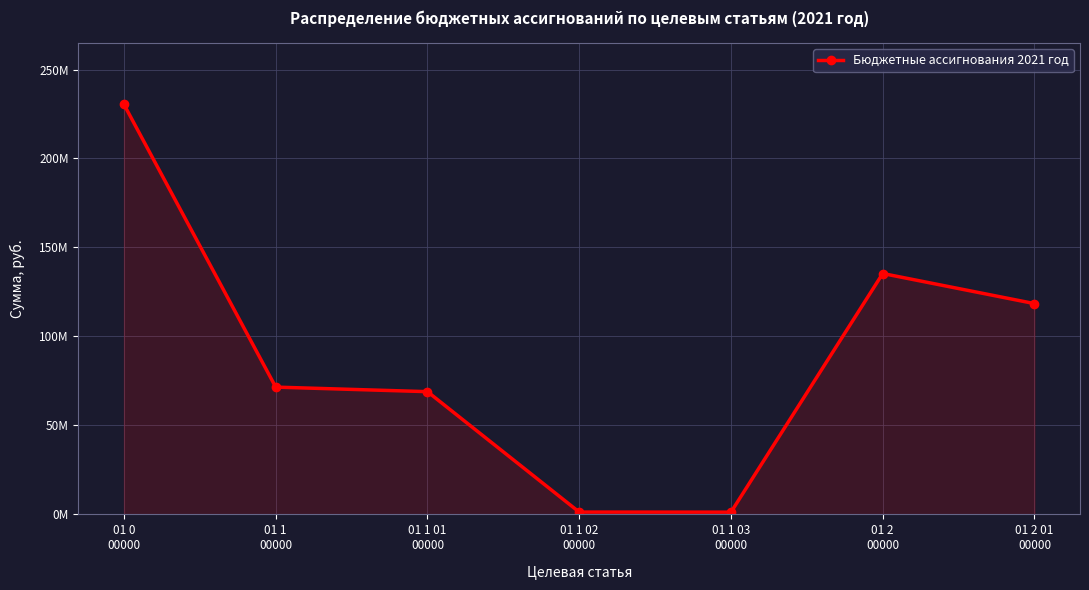

True or false: the data shows 1895112.4 at 01 1 02
00000.

False